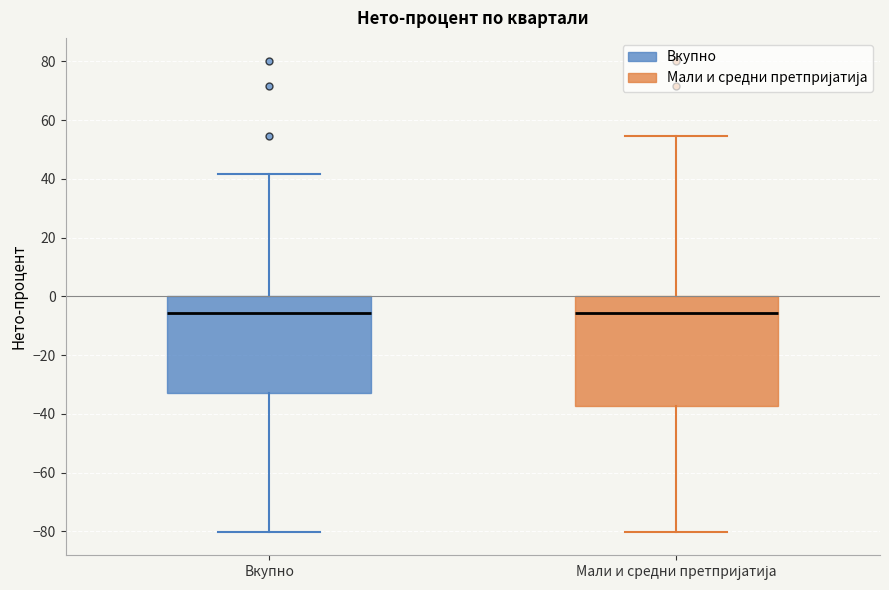

Comparing the boxes themselves (not the whiskers), which one is the tallest?

Мали и средни претпријатија